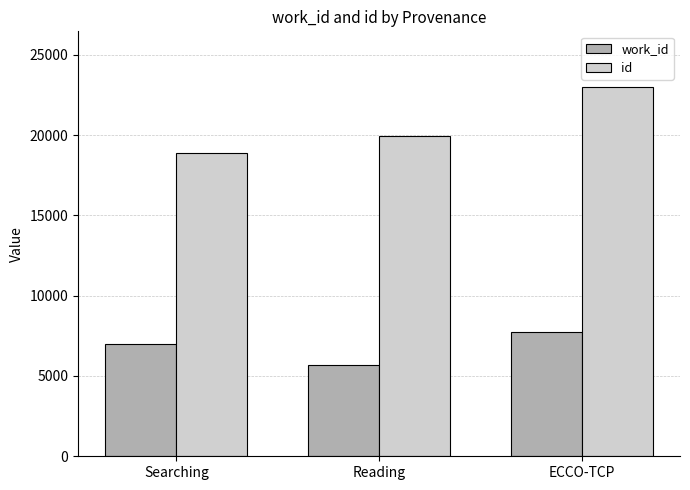

What is the value of the id bar at the 2nd from the left?

19917